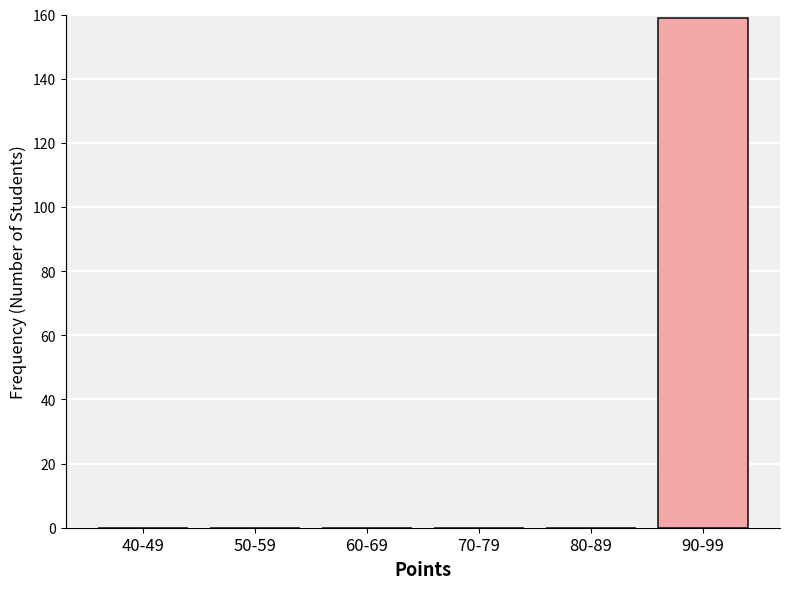

Reading right to left, extract all data points from this chart.

90-99=159	80-89=0	70-79=0	60-69=0	50-59=0	40-49=0